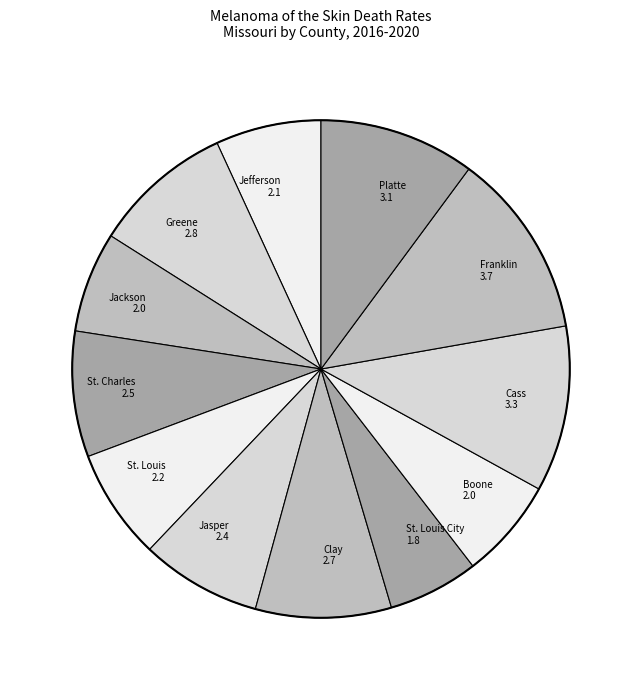

Approximately how many times larger is the value at St. Louis 2.2 compared to Jackson 2.0?

1.1